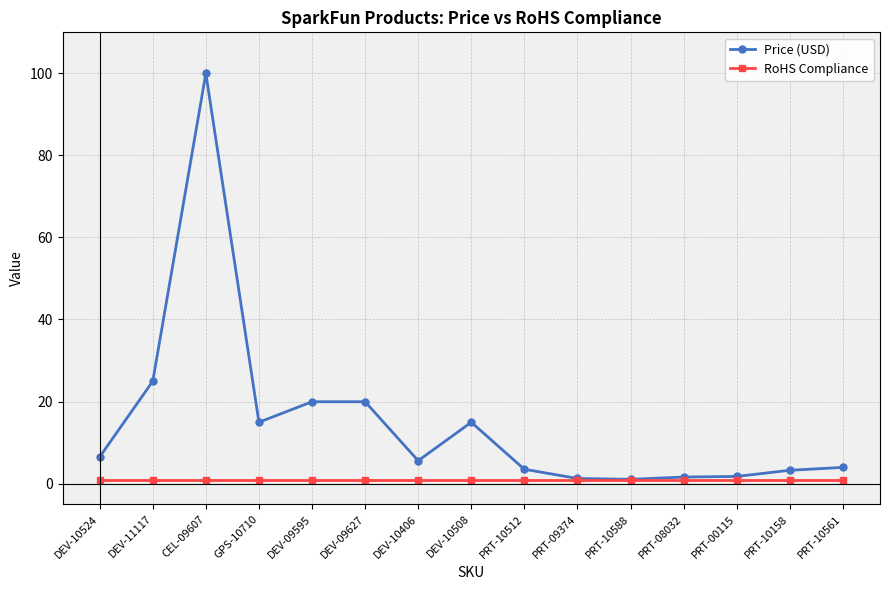

Which series has the widest spread of values?

Price (USD)